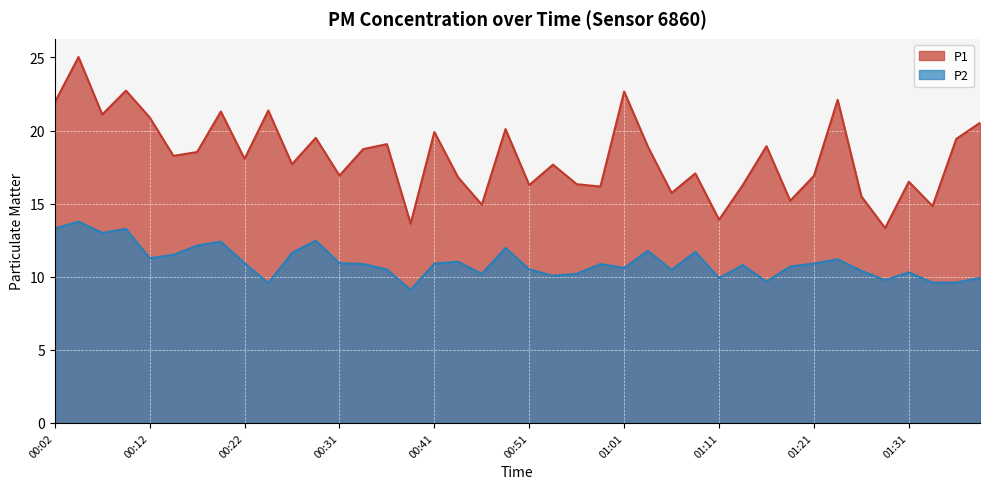

True or false: P1 and P2 intersect in this chart.

False